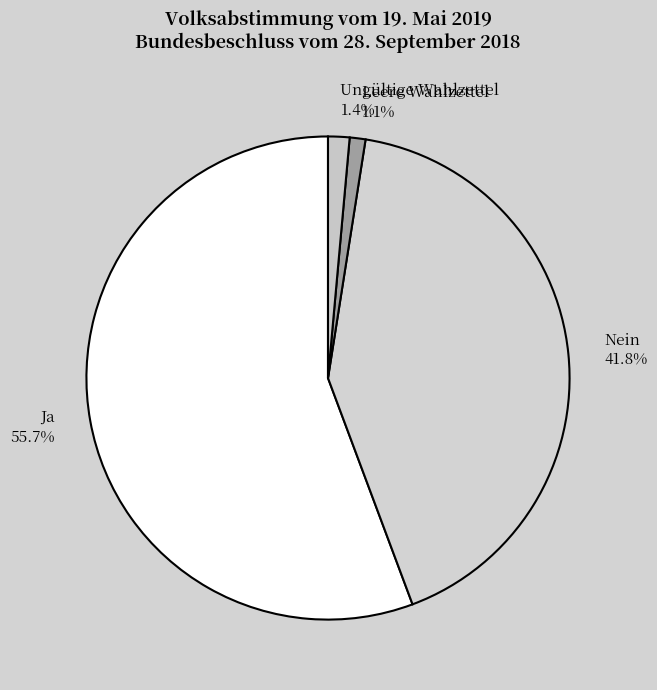

To the nearest percent, what portion does Ja represent?

56%